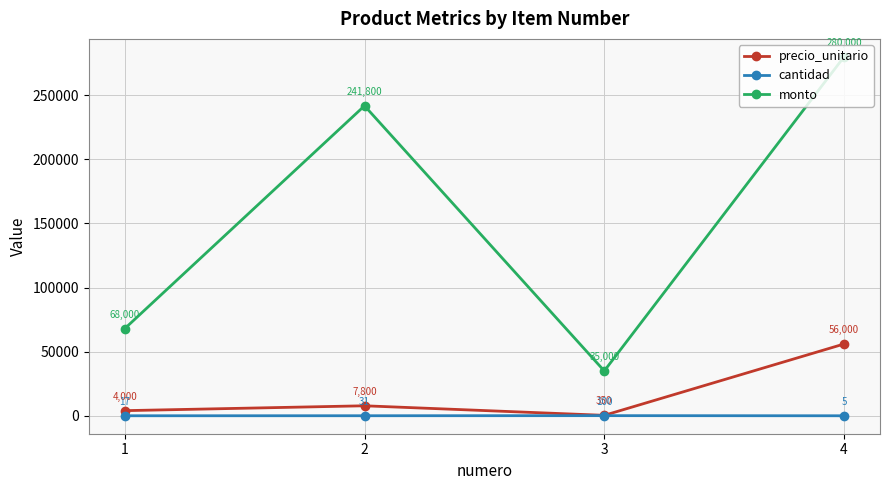

True or false: cantidad has more than 0 interior local peaks.

True